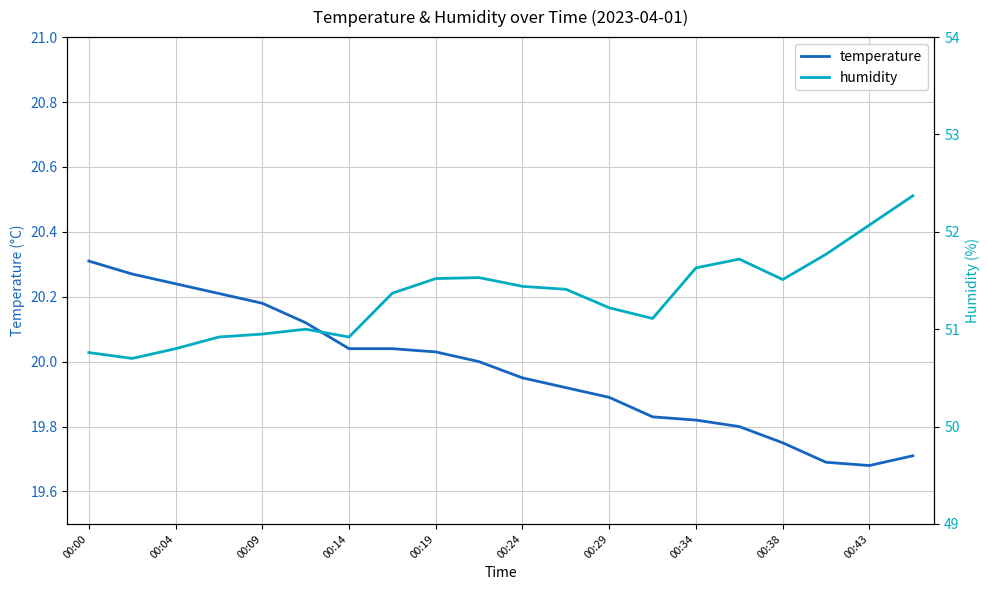

How many lines are shown in the chart?

2